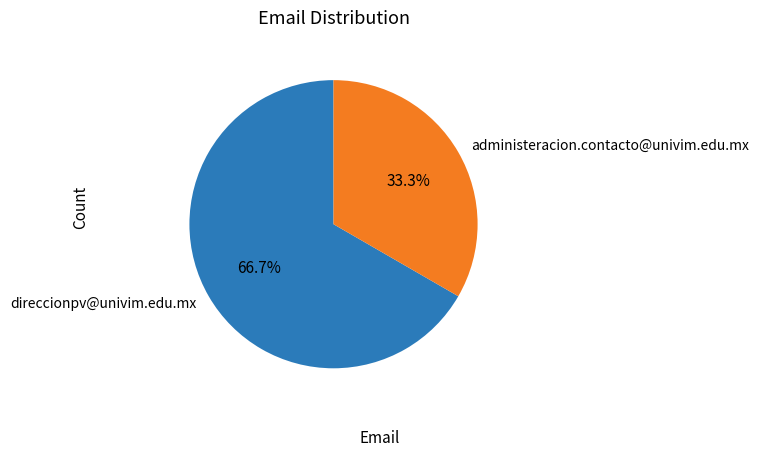

Does direccionpv@univim.edu.mx represent more than half of the total?

Yes